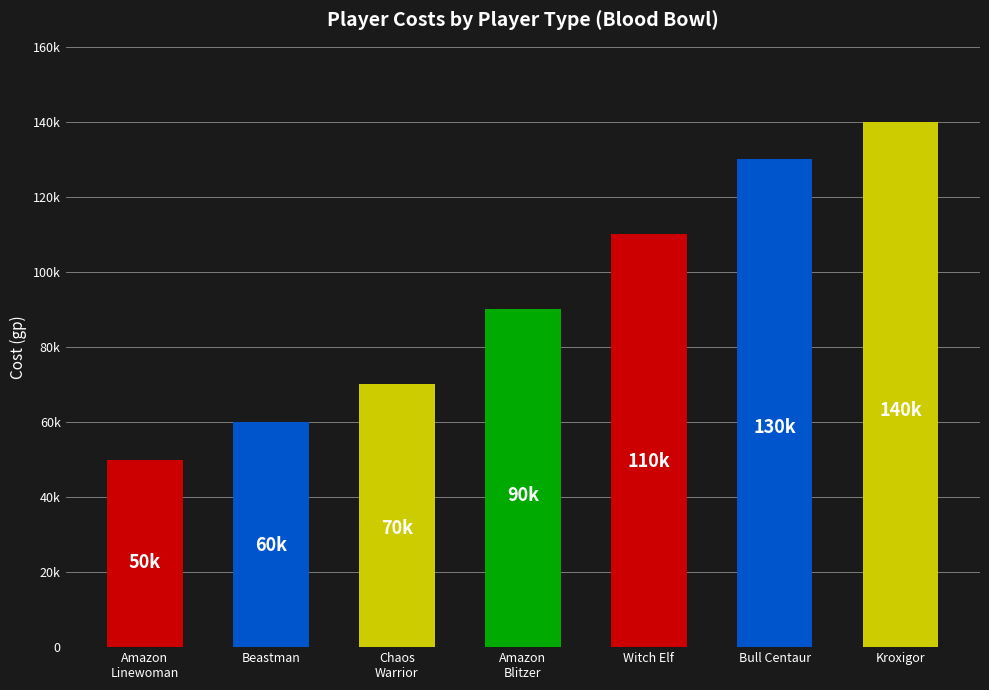

Reading left to right, extract all data points from this chart.

50000	60000	70000	90000	110000	130000	140000